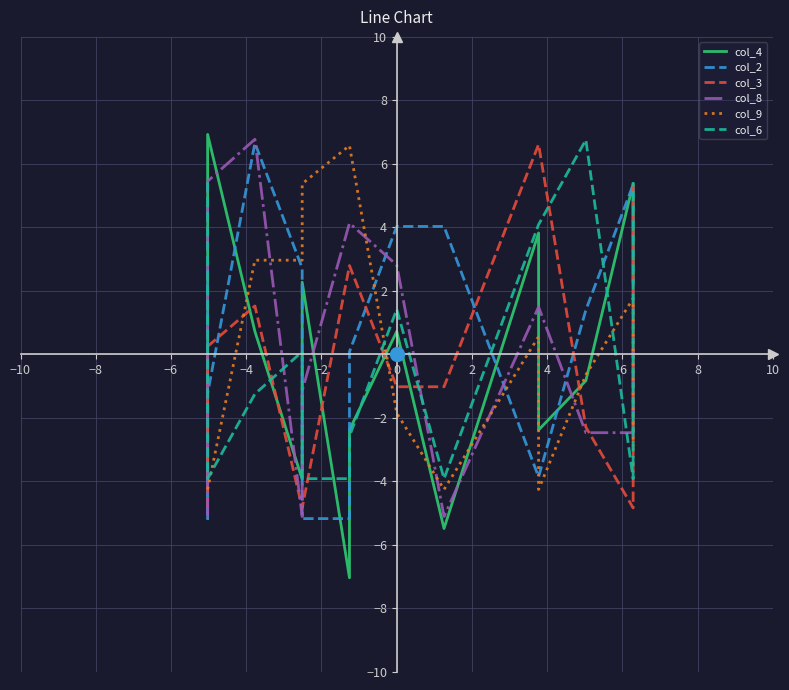

At which category does col_9 reach its first local valley?

8